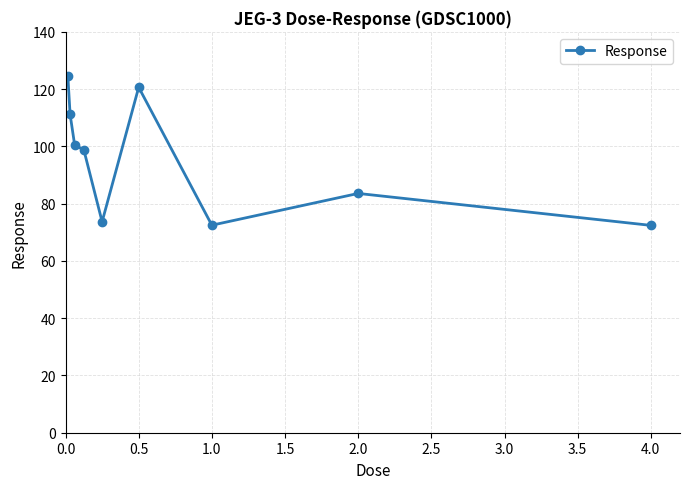

How many distinct data groups are displayed?

1